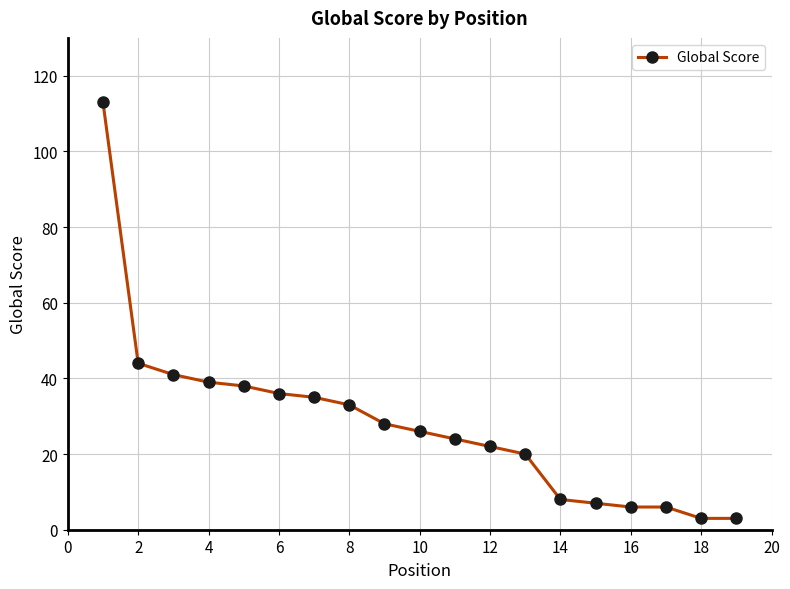

How many data points does each series have?

19